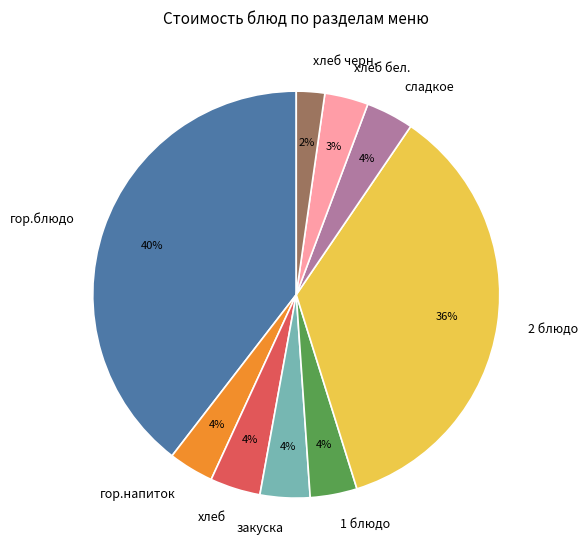

Which has a higher value, 2 блюдо or гор.блюдо?

гор.блюдо